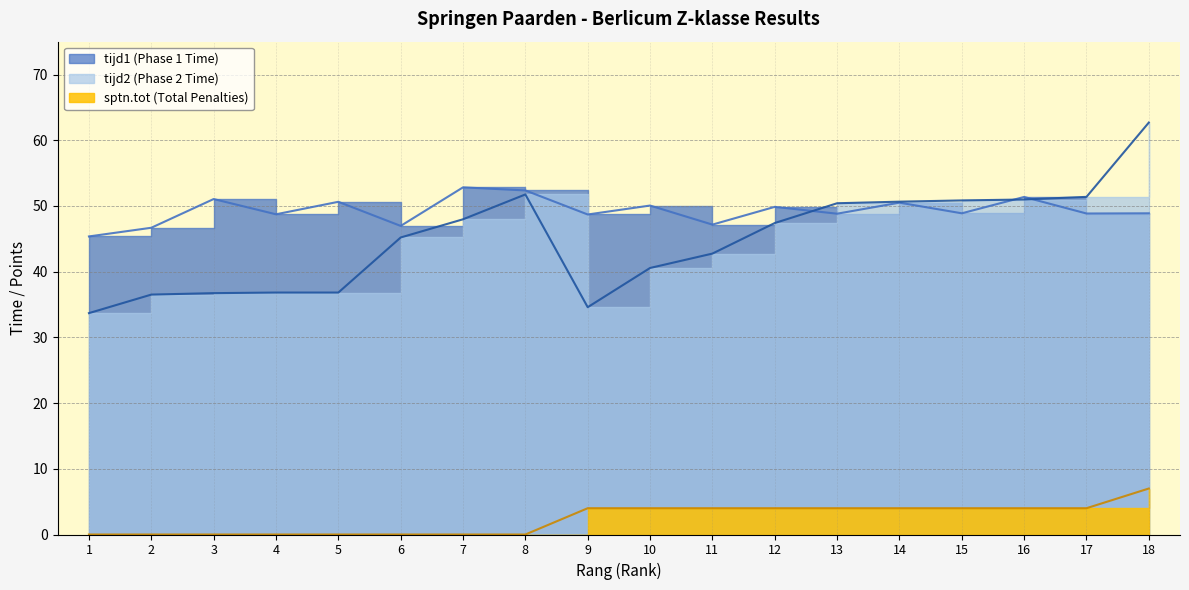

What is the spread (max minus min) of values at 18?

55.7